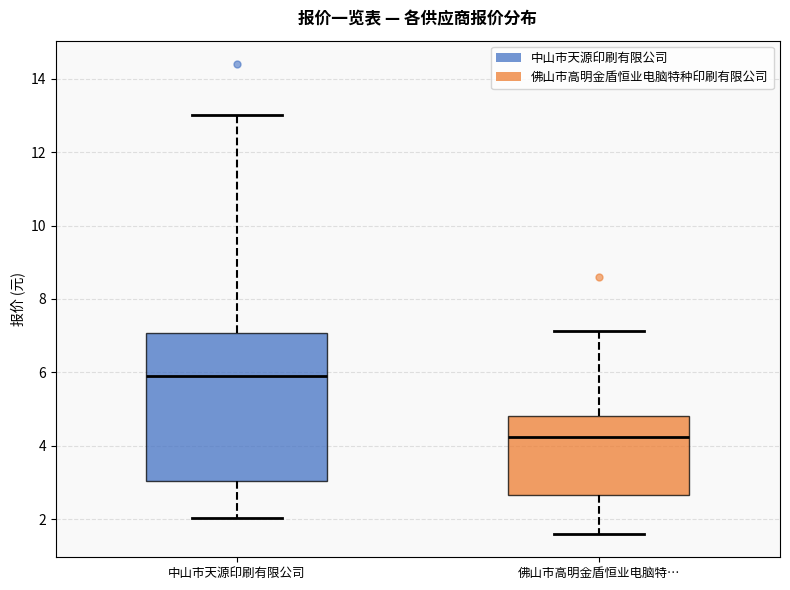

Reading left to right, transcribe this box plot: for each box, give where its median line is, the range the box spans, and where its two whiskers end, as read against the y-axis. The values are not printed on the chart, so give them approximately, as read against the axis.

中山市天源印刷有限公司: median 5.8, box 3.0 to 7.0, whiskers 2.0 to 13.0
佛山市高明金盾恒业电脑特…: median 4.2, box 2.6 to 4.8, whiskers 1.6 to 7.2